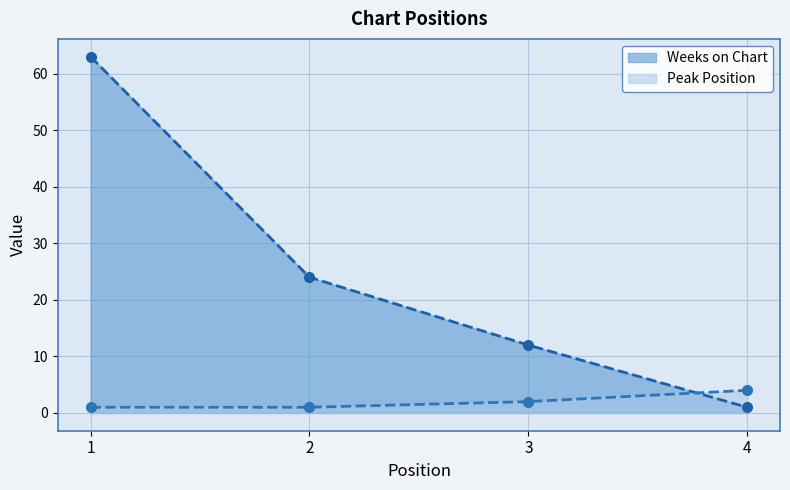

List the labels in order of Peak Position value, smallest first.

1, 2, 3, 4